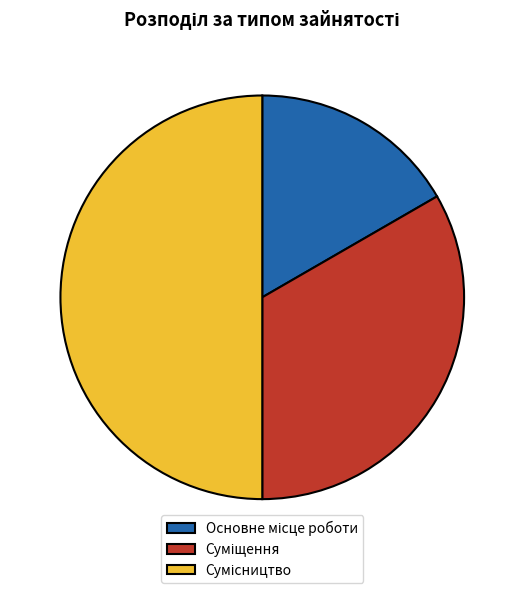

Approximately how many times larger is the value at Сумісництво compared to Суміщення?

1.5